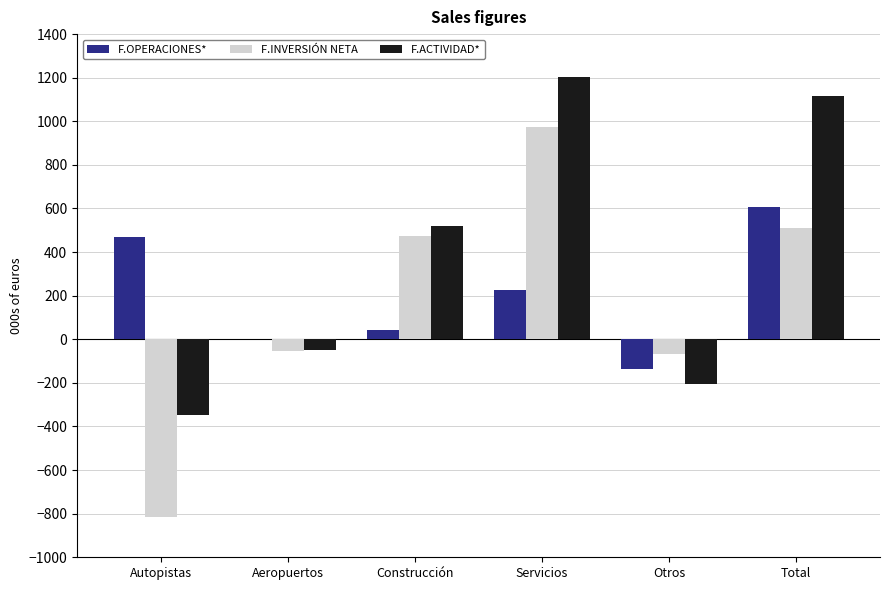

Between Construcción and Otros, which series saw the biggest shift?

F.ACTIVIDAD*